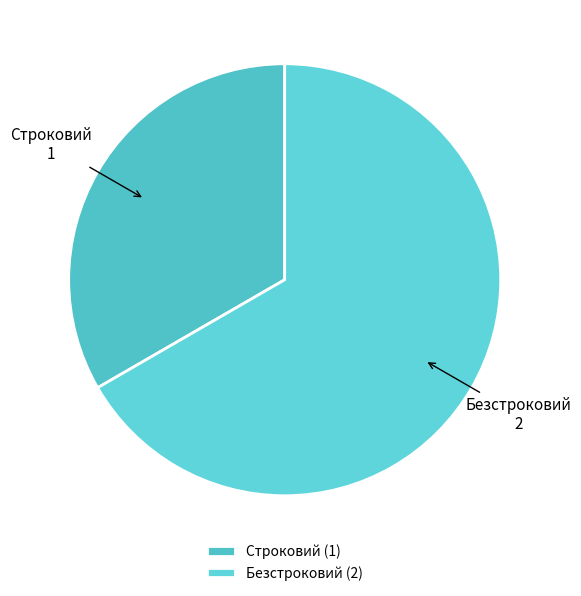

Which has a higher value, Строковий or Безстроковий?

Безстроковий